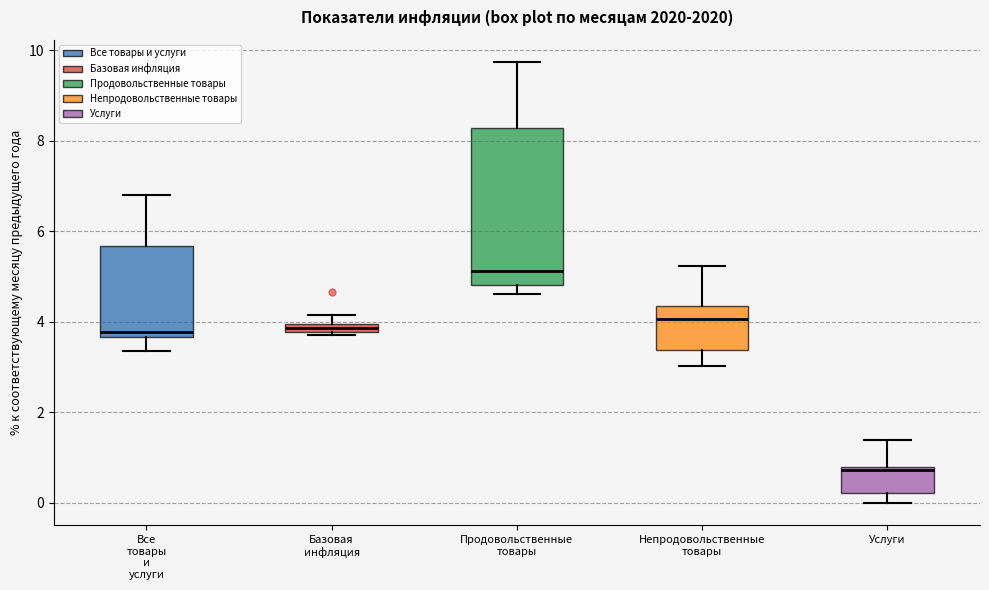

Which box's median line is the lowest?

Услуги